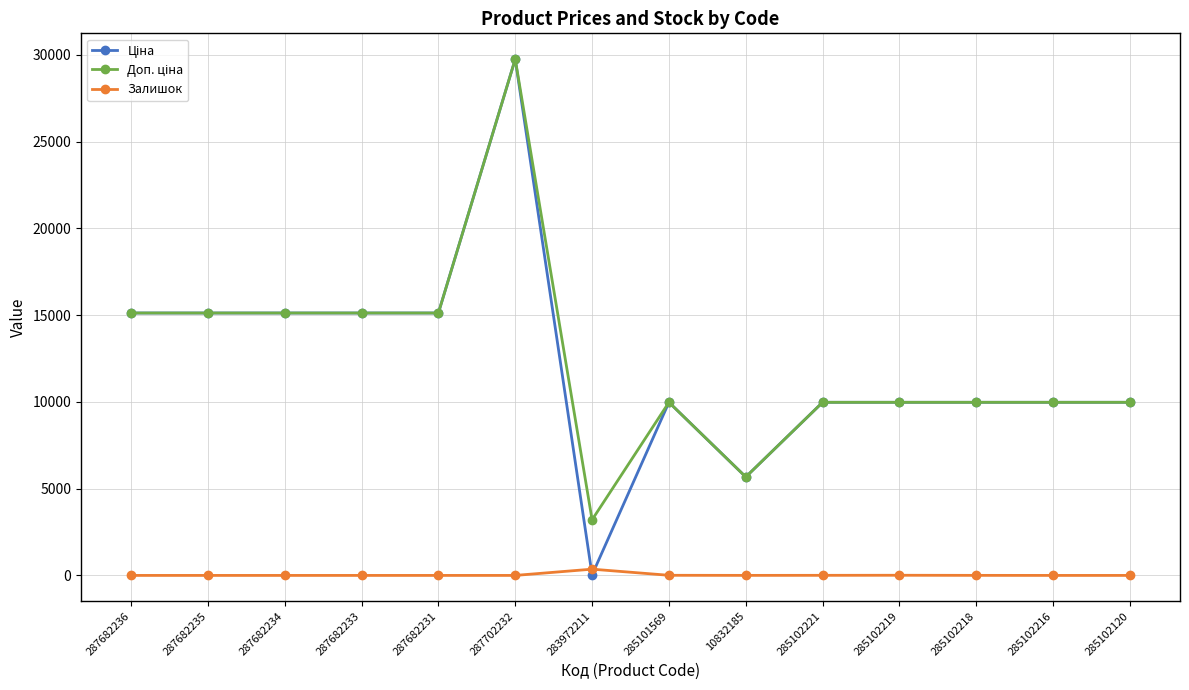

What is the spread (max minus min) of values at 287682234?

15120.0